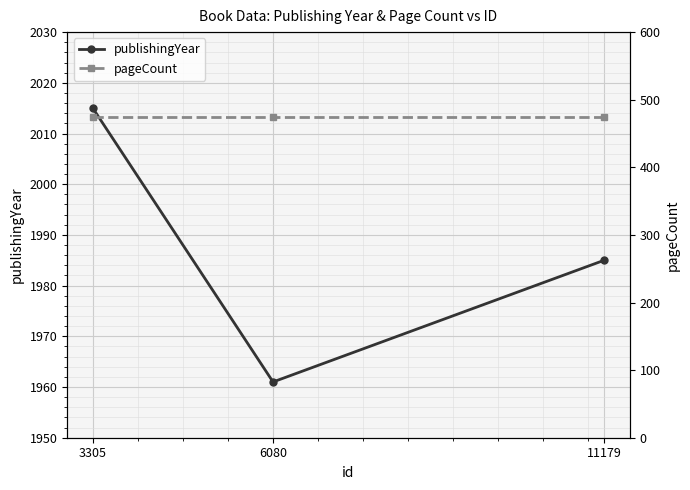

Which category has the lowest value across all series?

3305